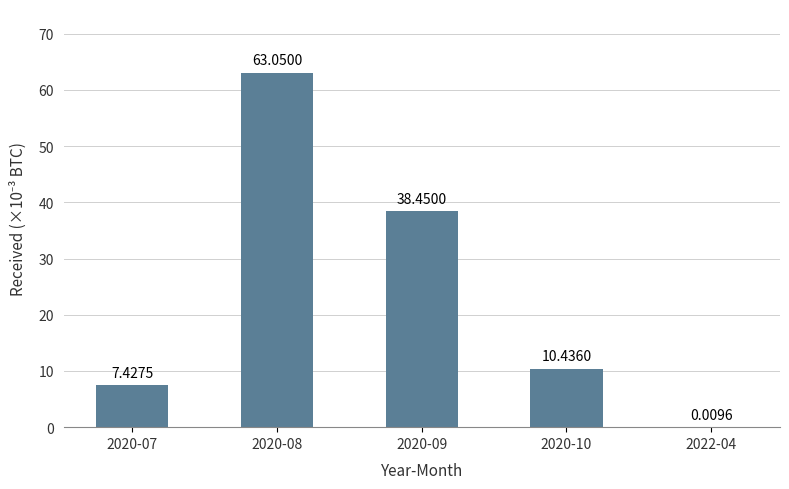

Which has a higher value, 2020-08 or 2022-04?

2020-08